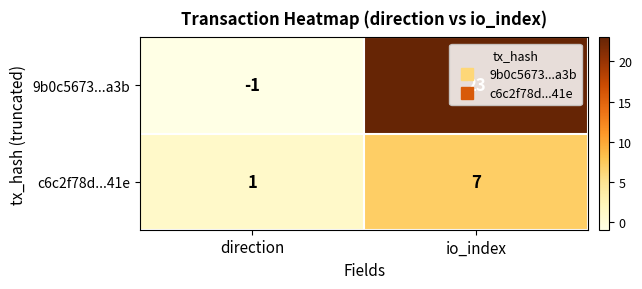

At which category does the chart reach its minimum across all series?

direction